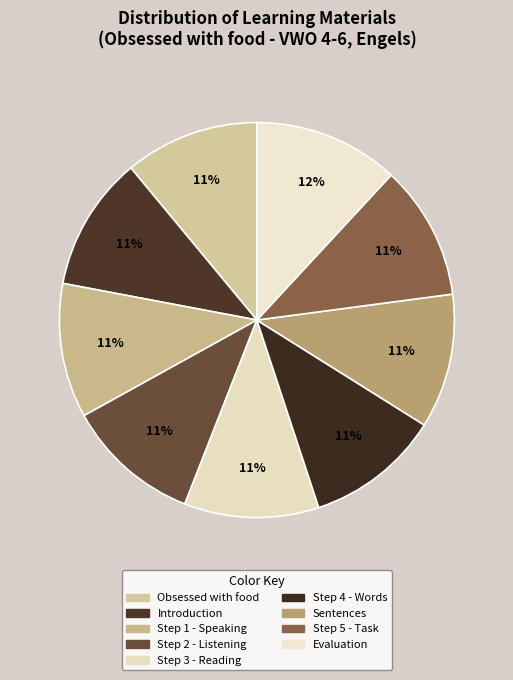

Which category has the smallest portion of the pie?

Obsessed with food